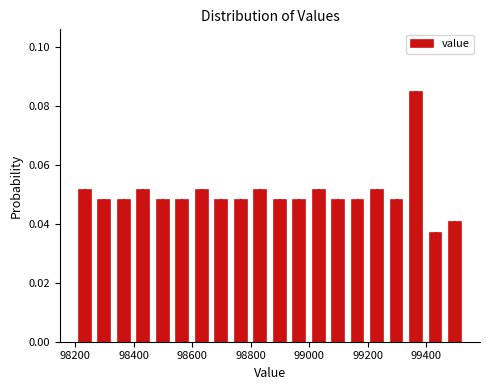

Read against the x-axis, roughly where is the centre of the tallest bar?

99360